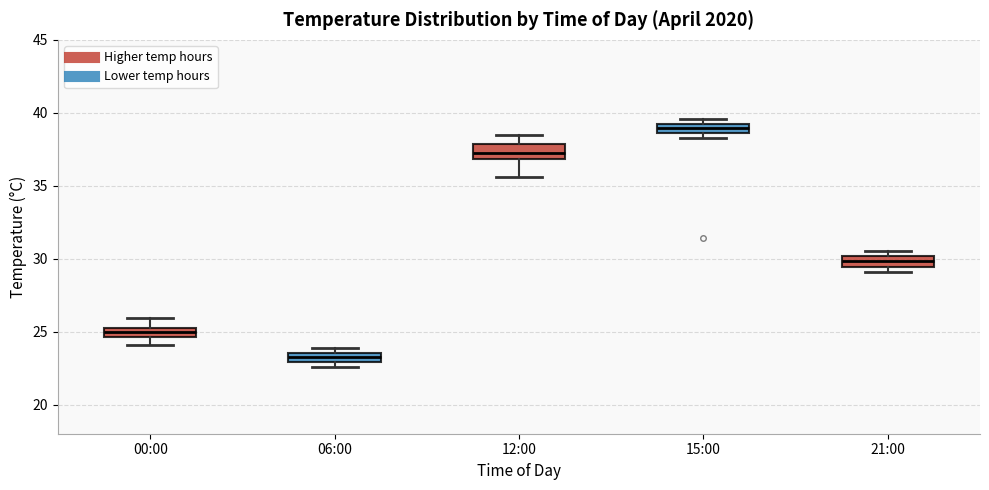

Where is the upper edge of the box for 12:00 on the y-axis? The values are not printed on the chart, so give them approximately, as read against the axis.

38.0